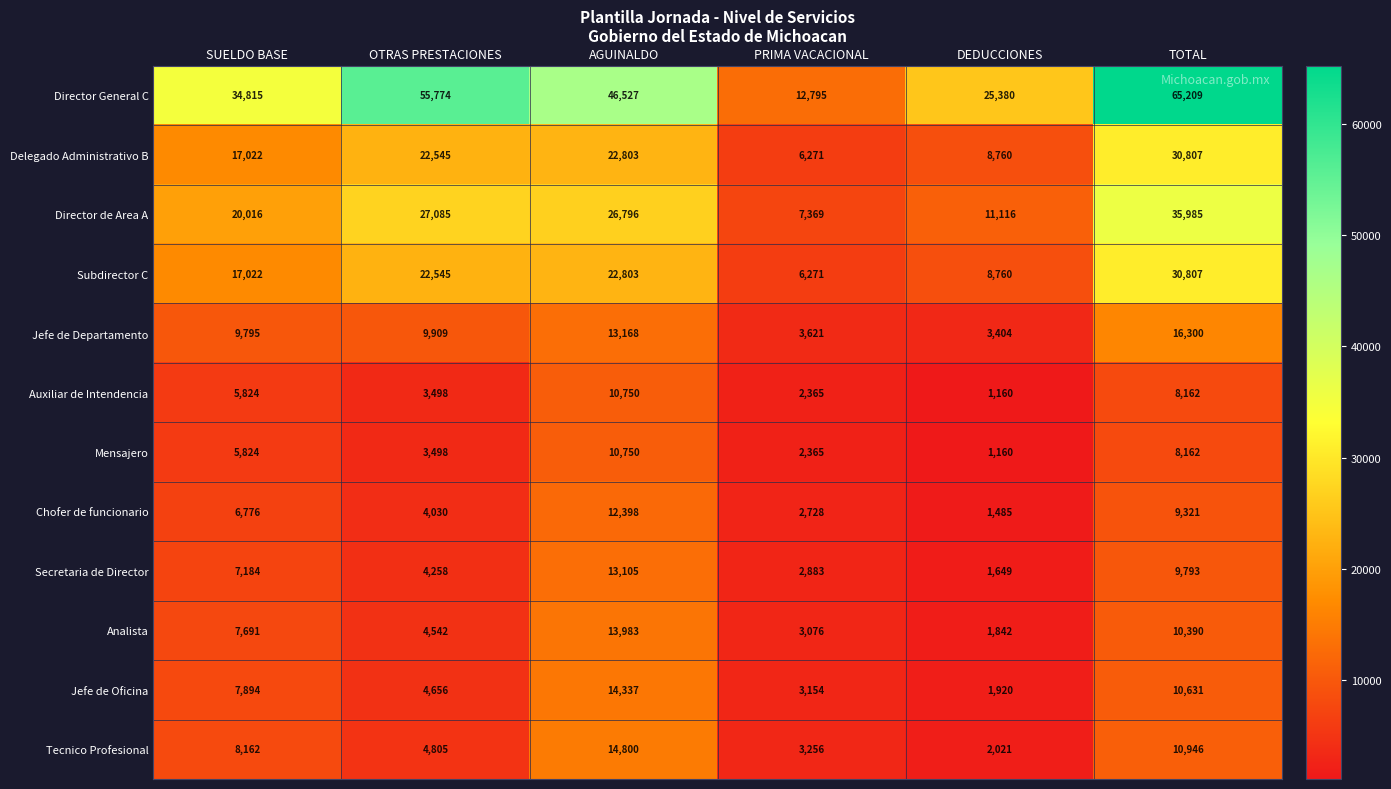

At how many categories does at least one series exceed 3817?

6